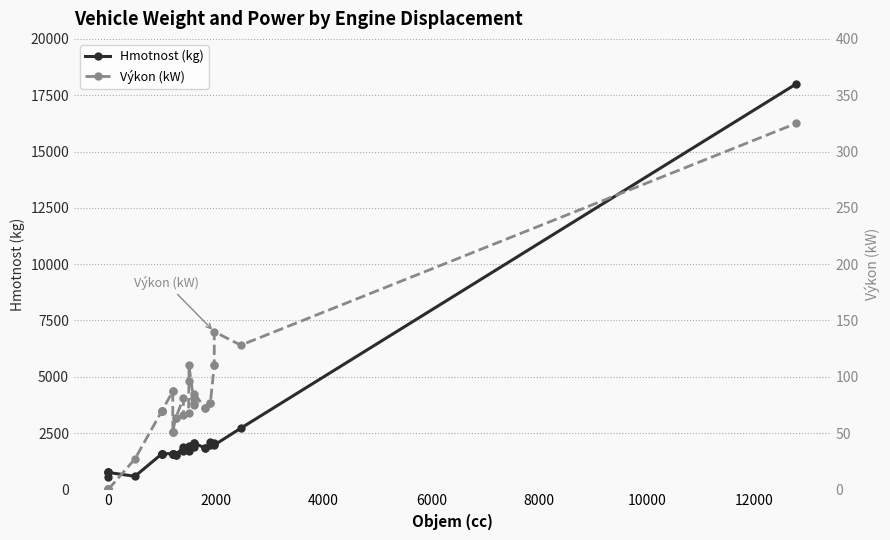

At how many categories does at least one series exceed 3000?

1